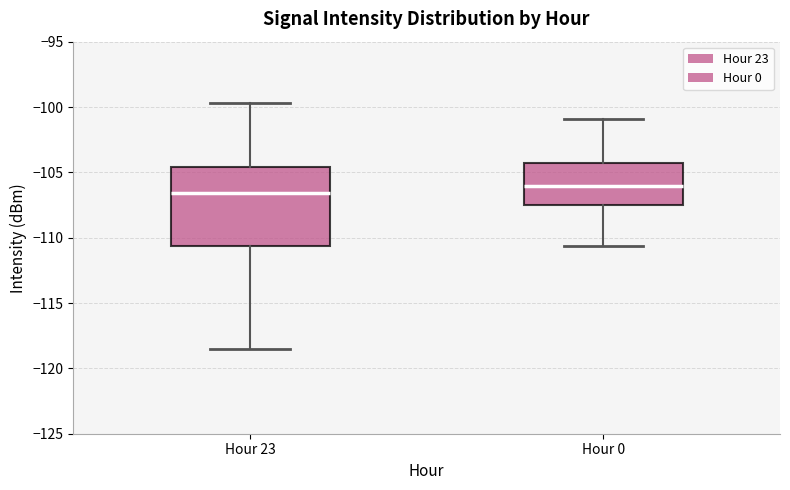

Reading left to right, transcribe this box plot: for each box, give where its median line is, the range the box spans, and where its two whiskers end, as read against the y-axis. The values are not printed on the chart, so give them approximately, as read against the axis.

Hour 23: median -106.5, box -110.5 to -104.5, whiskers -118.5 to -99.5
Hour 0: median -106.0, box -107.5 to -104.5, whiskers -110.5 to -101.0